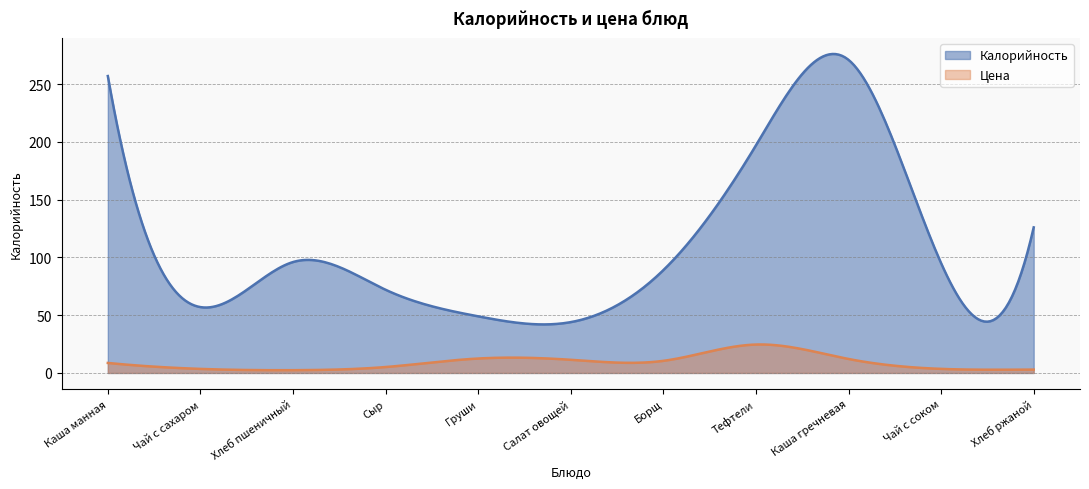

How many interior local peaks does the Калорийность series have?

2